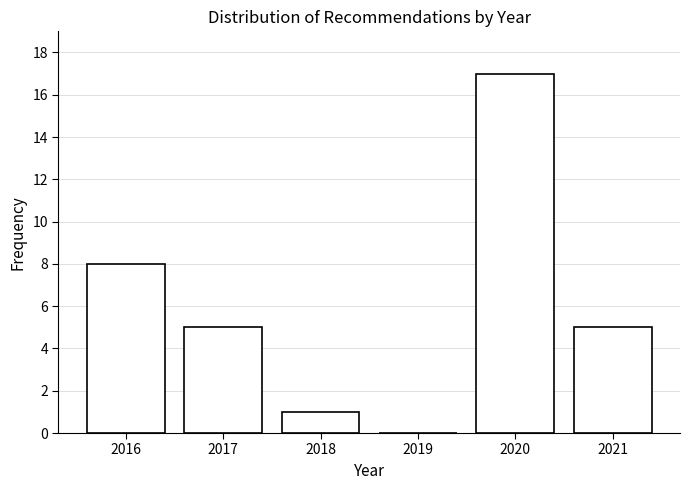

Reading right to left, list all the values displayed in this chart.

2021=5	2020=17	2019=0	2018=1	2017=5	2016=8